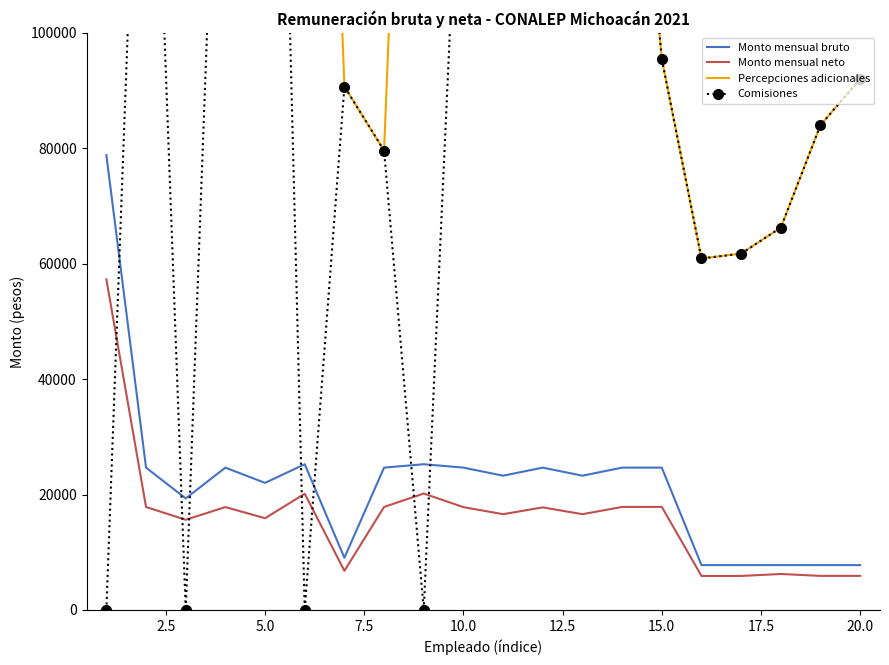

What are all the series names shown in the legend?

Monto mensual bruto, Monto mensual neto, Percepciones adicionales, Comisiones